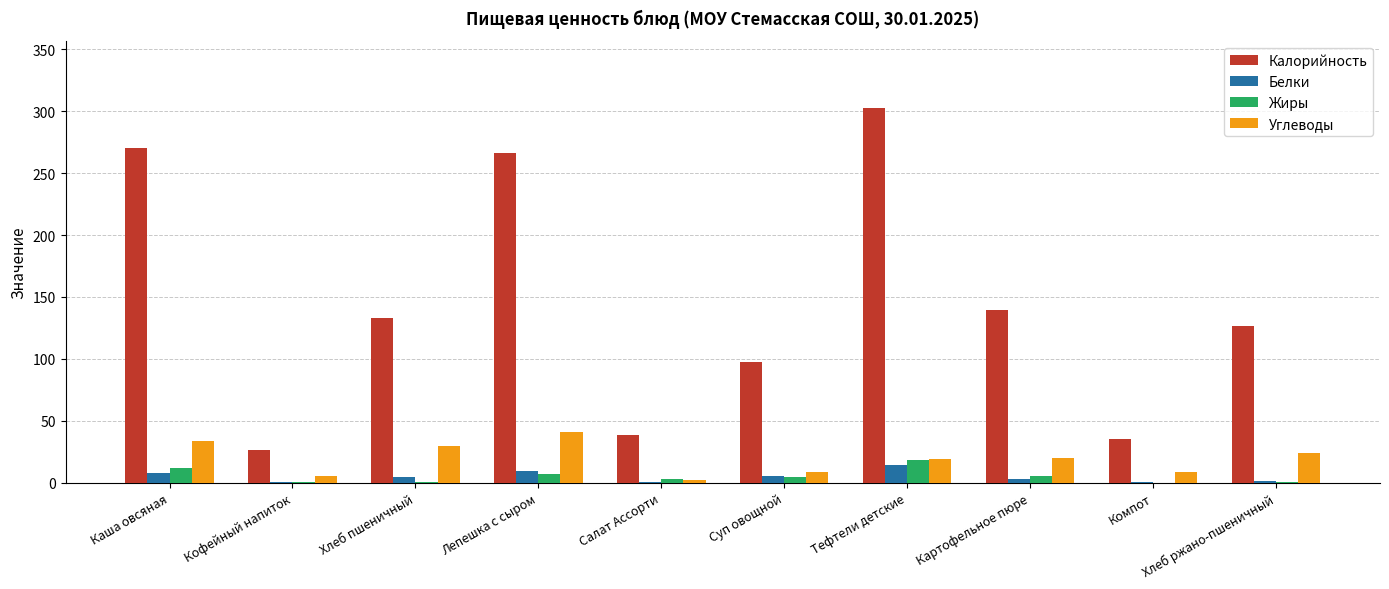

True or false: Калорийность has a value of 270.6 at Каша овсяная.

True